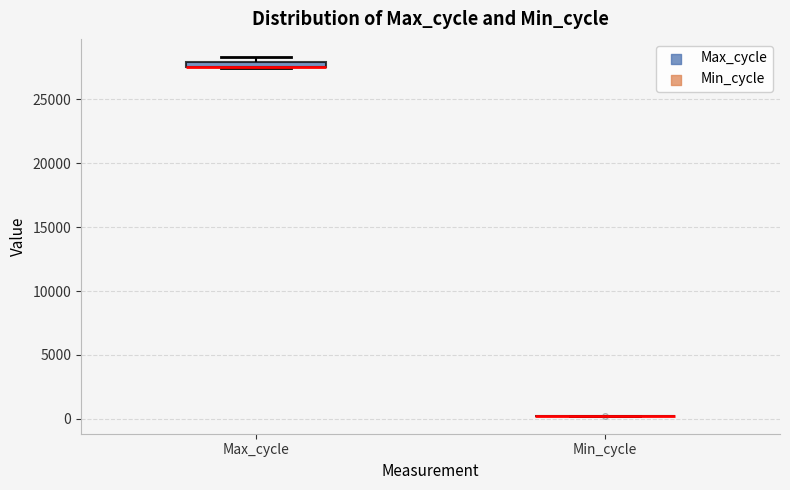

Where is the upper edge of the box for Max_cycle on the y-axis? The values are not printed on the chart, so give them approximately, as read against the axis.

28000